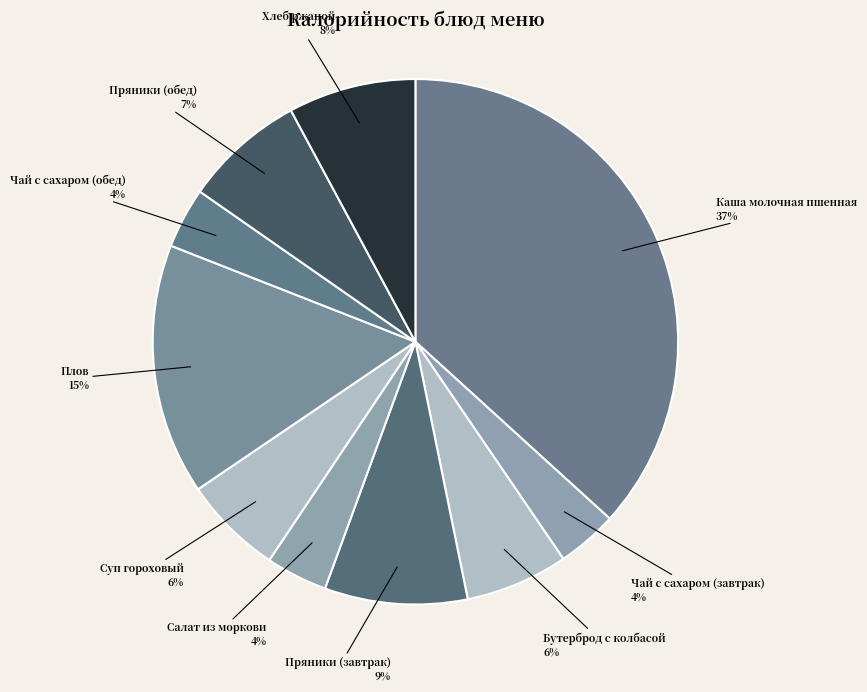

The Бутерброд с колбасой slice represents 6% of the pie. True or false?

True